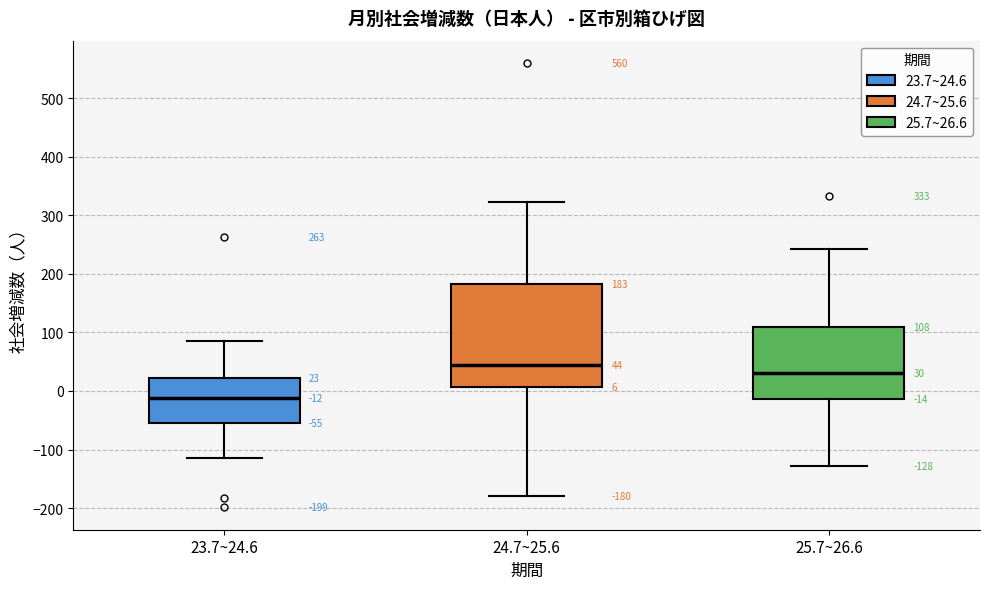

Which box has the highest median line?

24.7~25.6